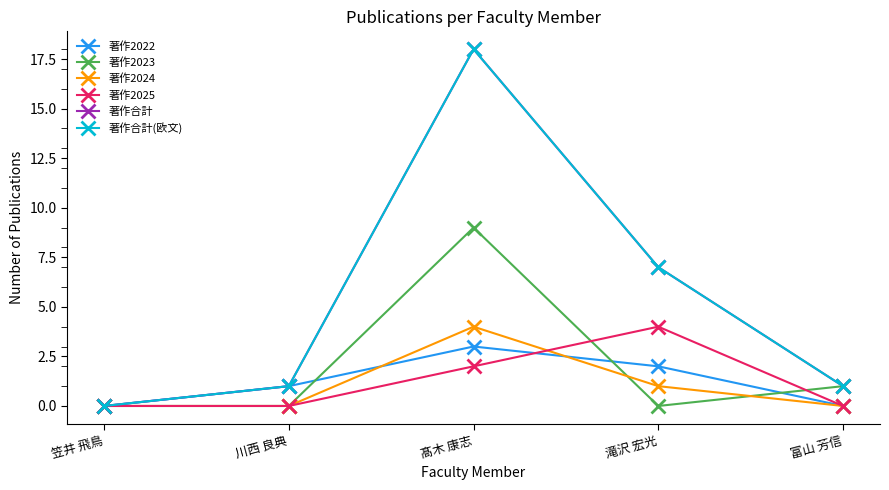

Is the value of 著作2024 at 髙木 康志 greater than the value of 著作2025 at 笠井 飛鳥?

Yes